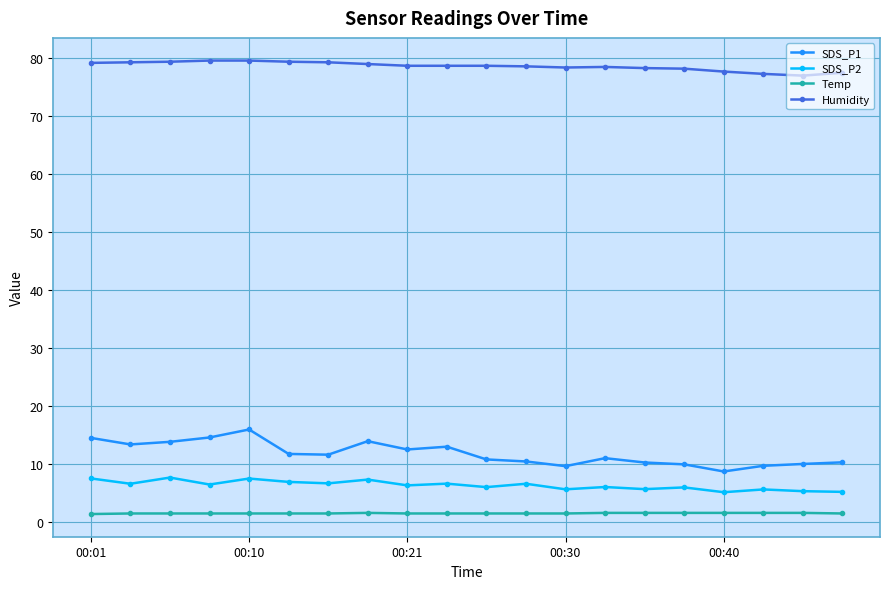

True or false: Temp and Humidity cross at least once.

False